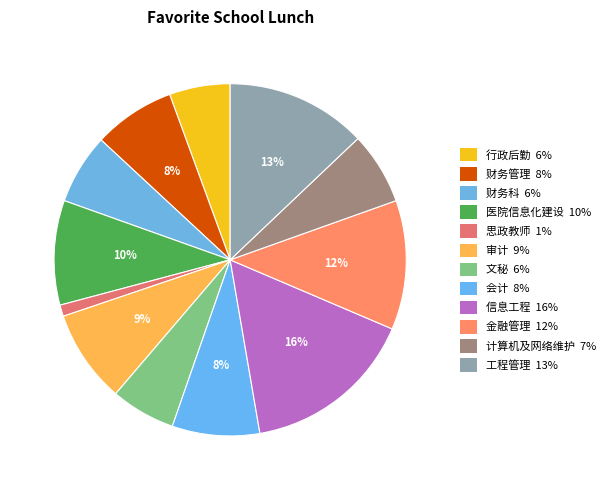

What percentage is the 医院信息化建设 slice, to the nearest percent?

10%